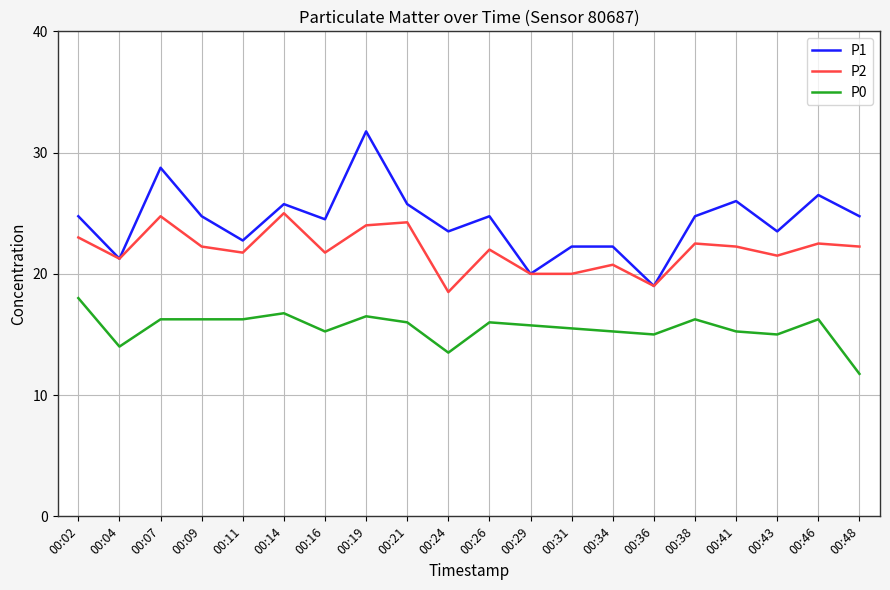

Which series has the widest spread of values?

P1